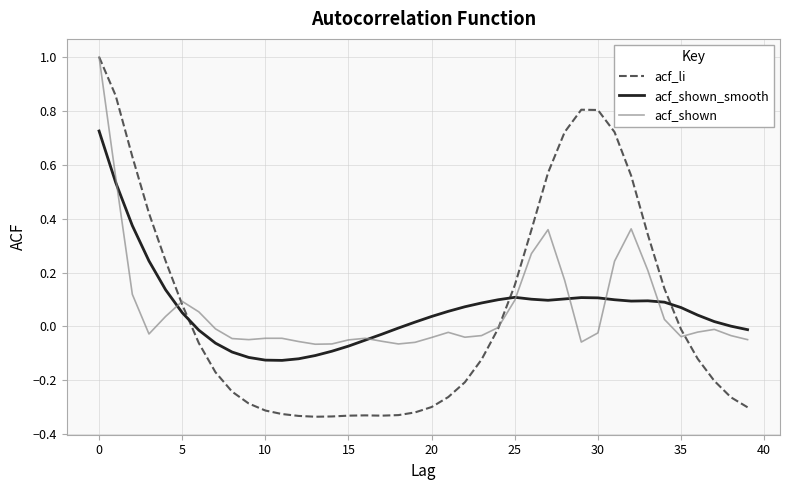

Which series has the widest spread of values?

acf_li